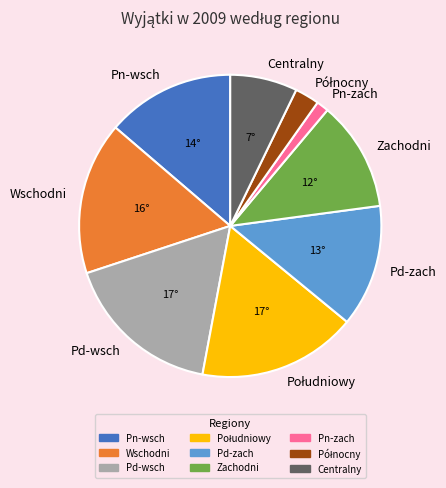

Which slice is the smallest?

Pn-zach